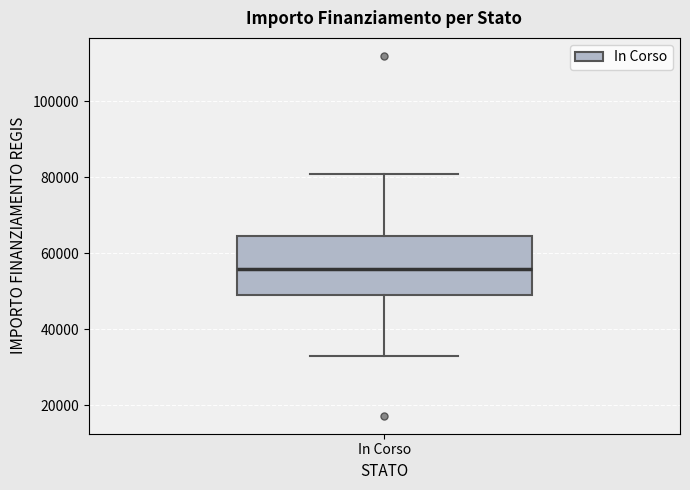

Read this box plot against the y-axis: the position of the median line, the range covered by the box, and the ends of both whiskers. The values are not printed on the chart, so give them approximately, as read against the axis.

median 56000, box 50000 to 64000, whiskers 32000 to 80000